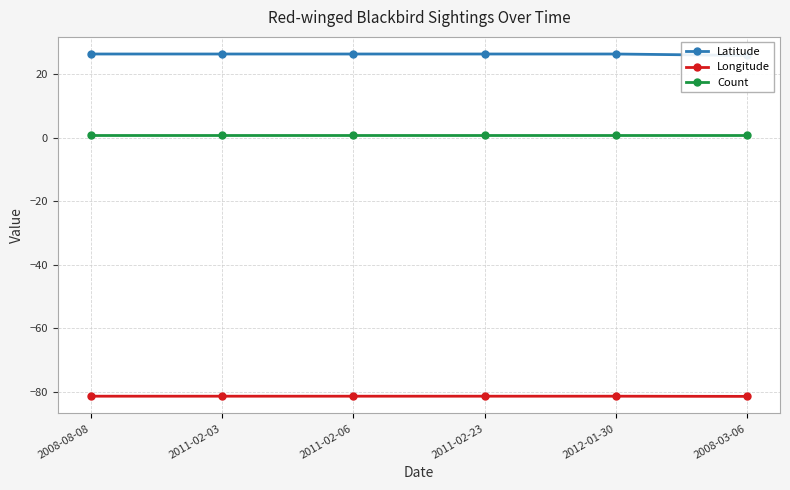

Which series has the largest total across all categories?

Latitude